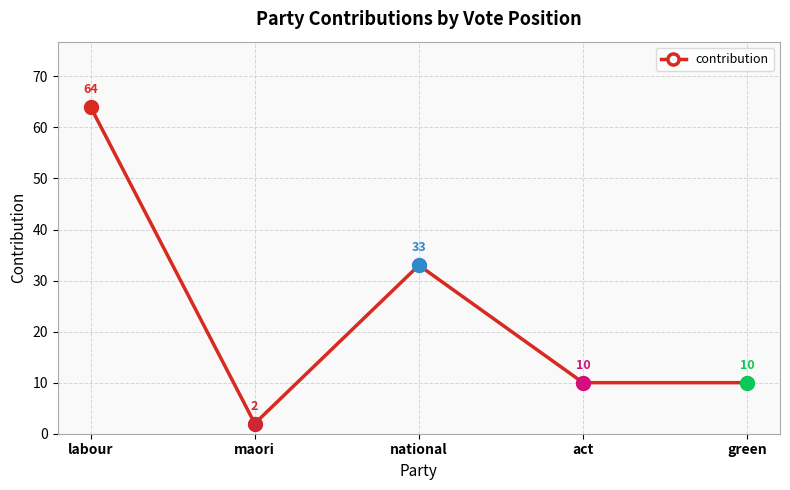

Reading left to right, what are all the values shown in this chart?

labour=64	maori=2	national=33	act=10	green=10